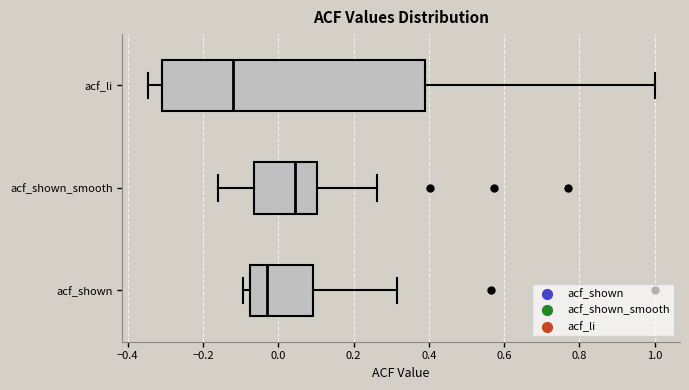

Where does the left whisker of the box for acf_shown_smooth end on the x-axis? The values are not printed on the chart, so give them approximately, as read against the axis.

-0.16